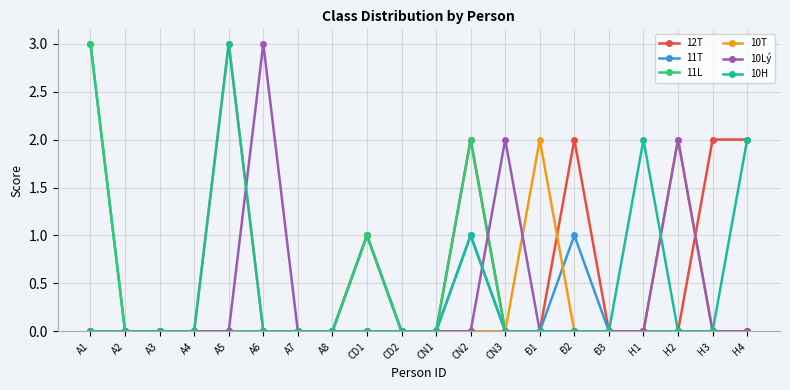

Between A4 and CN3, which series saw the biggest shift?

10Lý